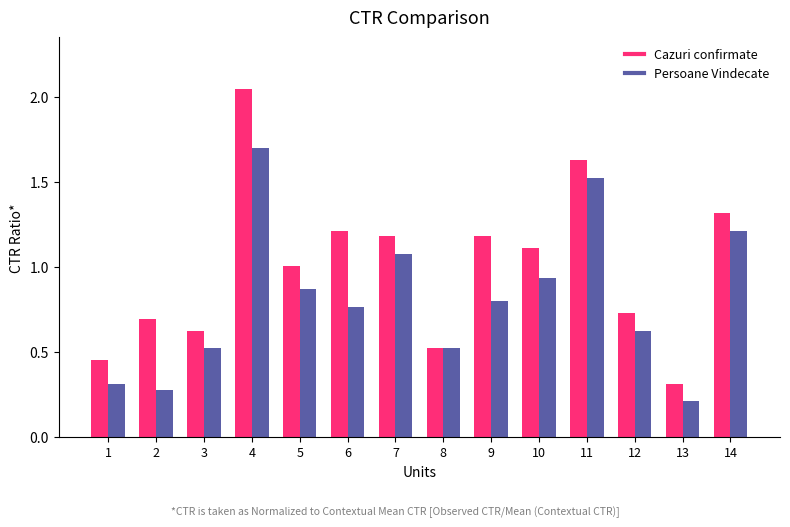

Which series has the largest range (max minus min)?

Cazuri confirmate